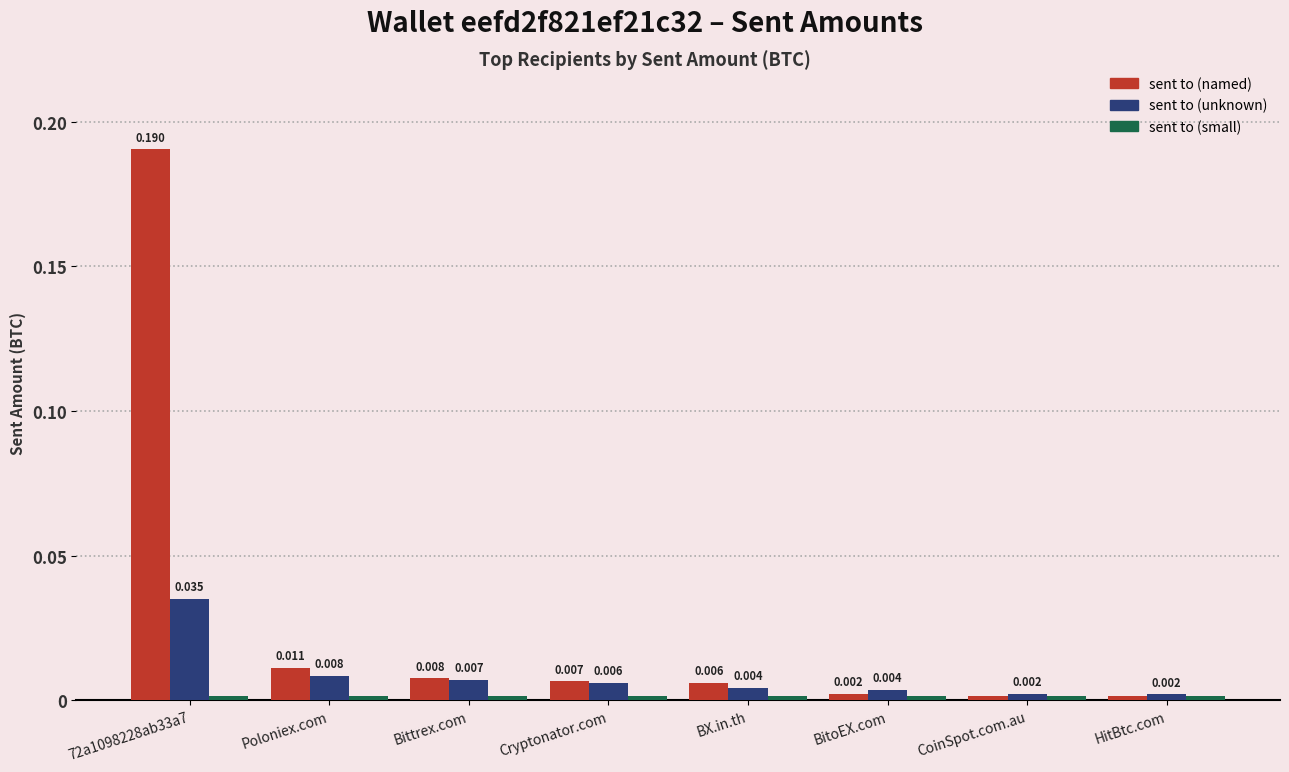

Which series changed the most between Bittrex.com and BX.in.th?

sent to (unknown)